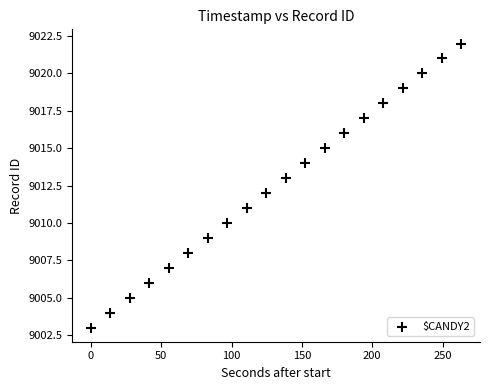

What is the range of Y values (max minus min)?

19